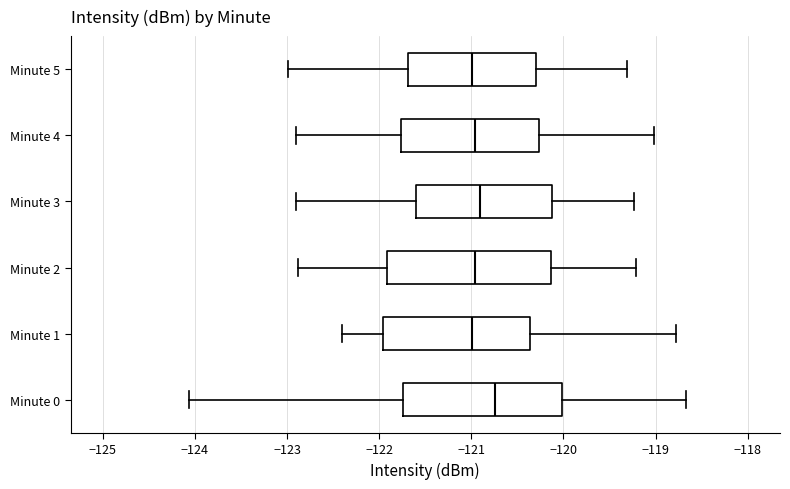

Where does the right whisker of the box for Minute 4 end on the x-axis? The values are not printed on the chart, so give them approximately, as read against the axis.

-119.0